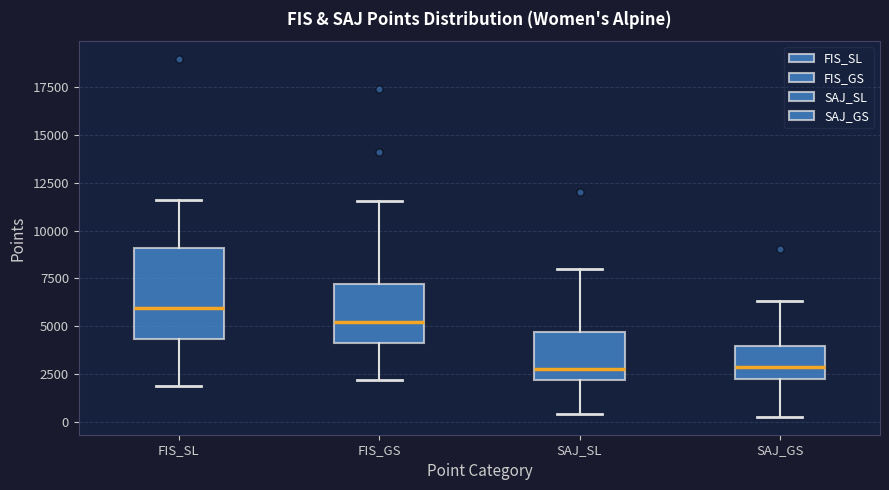

Where is the lower edge of the box for SAJ_SL on the y-axis? The values are not printed on the chart, so give them approximately, as read against the axis.

2000